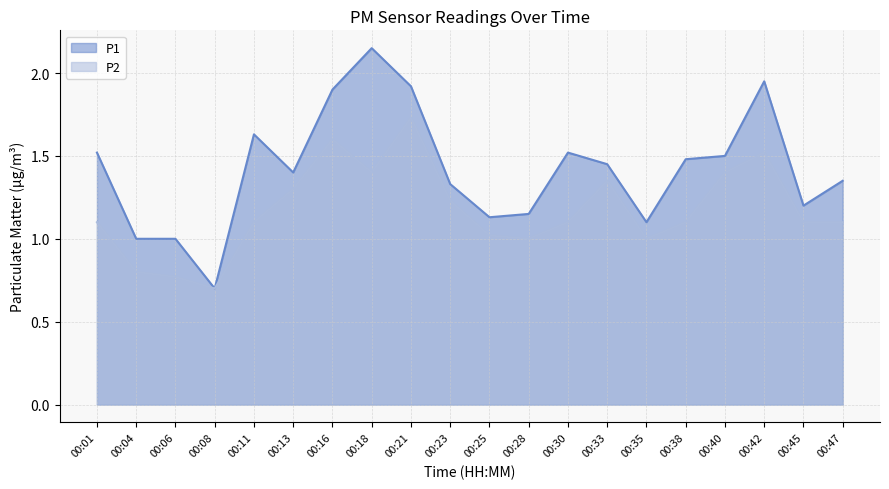

List the labels in order of P1 value, smallest first.

00:08, 00:04, 00:06, 00:35, 00:25, 00:28, 00:45, 00:23, 00:47, 00:13, 00:33, 00:38, 00:40, 00:01, 00:30, 00:11, 00:16, 00:21, 00:42, 00:18